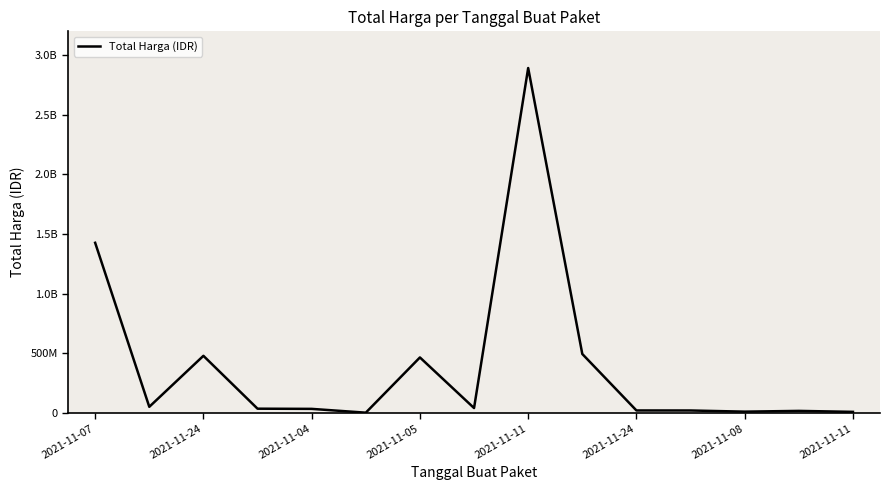

Does the chart display data point markers on the line(s)?

No